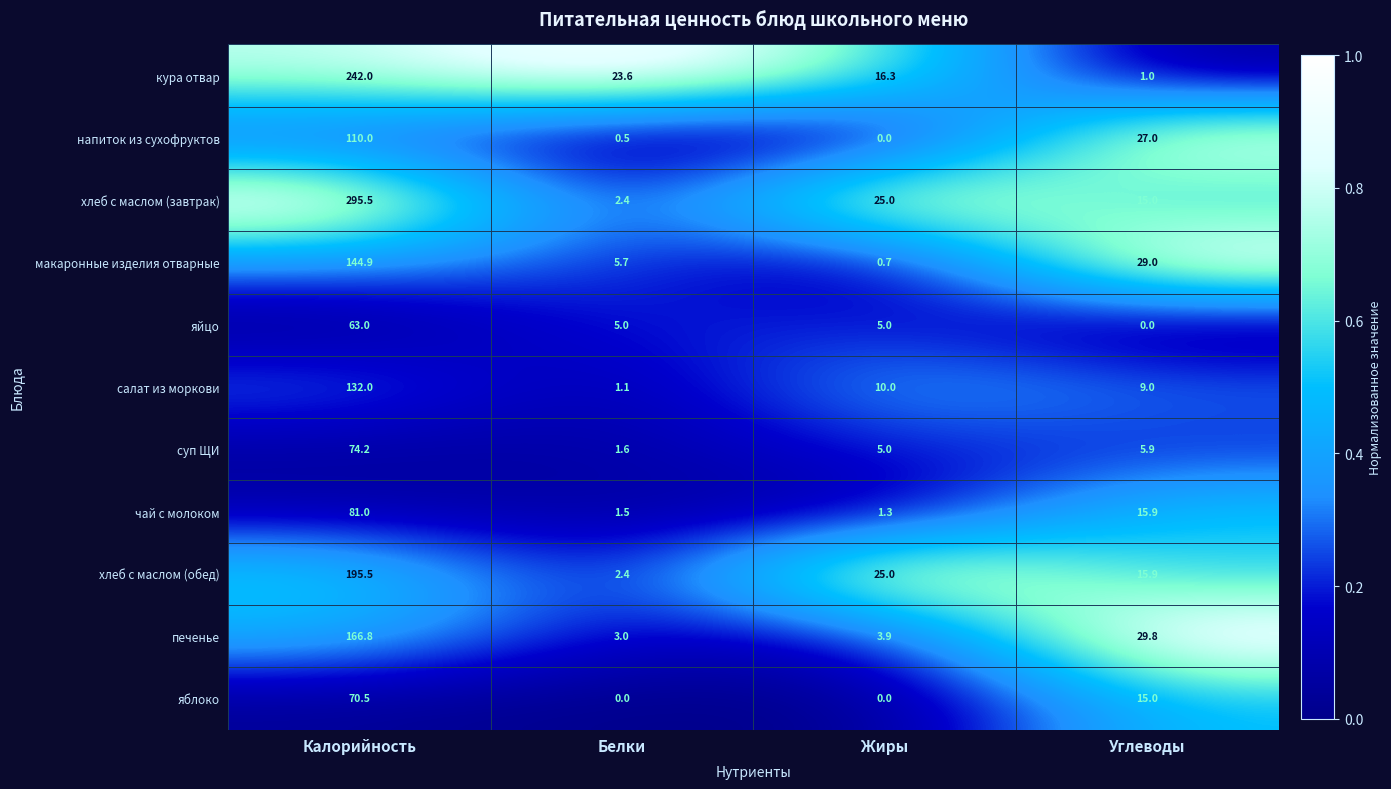

Which series changed the most between Белки and Углеводы?

печенье